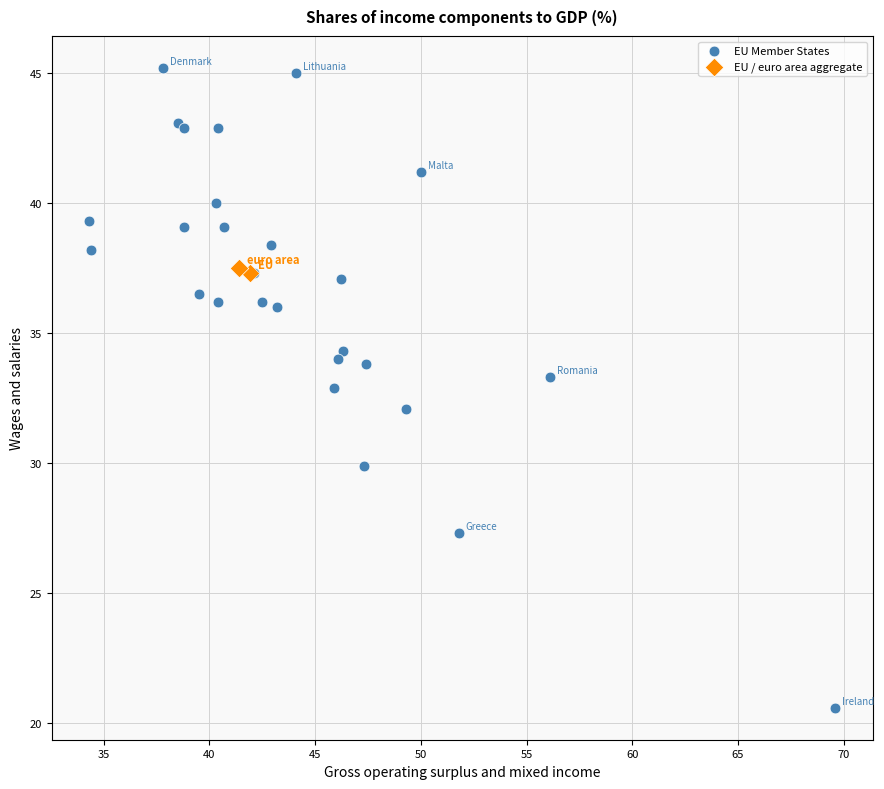

Which series reaches the minimum Y coordinate?

EU Member States